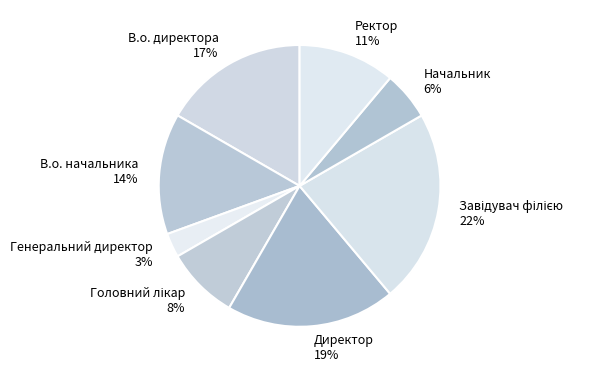

To the nearest percent, what is the difference between the Ректор and В.о. директора slice percentages?

6%